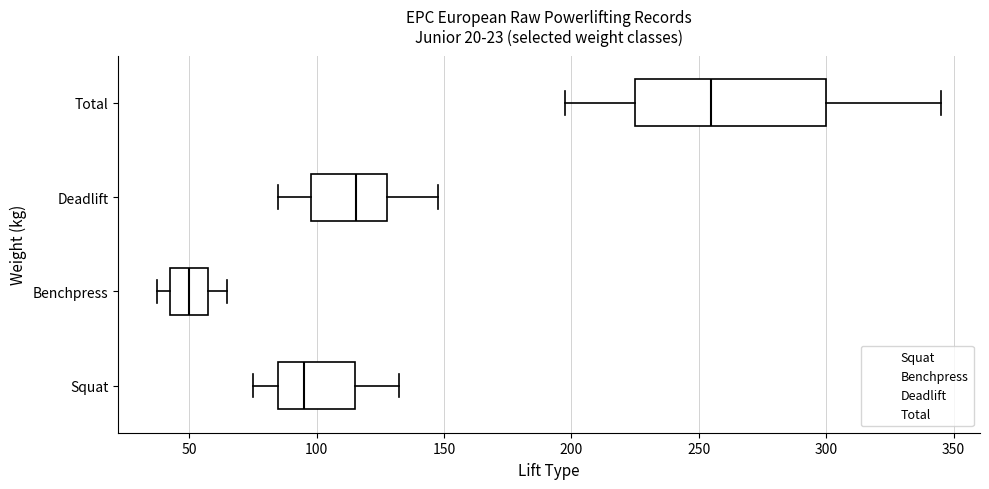

Which box has the furthest to the left median line?

Benchpress